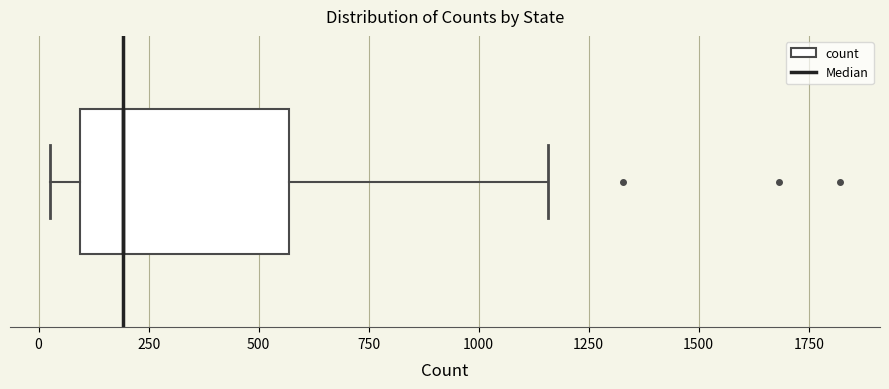

Transcribe this box plot: give where the median line is, the range the box spans, and where the two whiskers end, as read against the x-axis. The values are not printed on the chart, so give them approximately, as read against the axis.

median 200, box 100 to 550, whiskers 50 to 1150